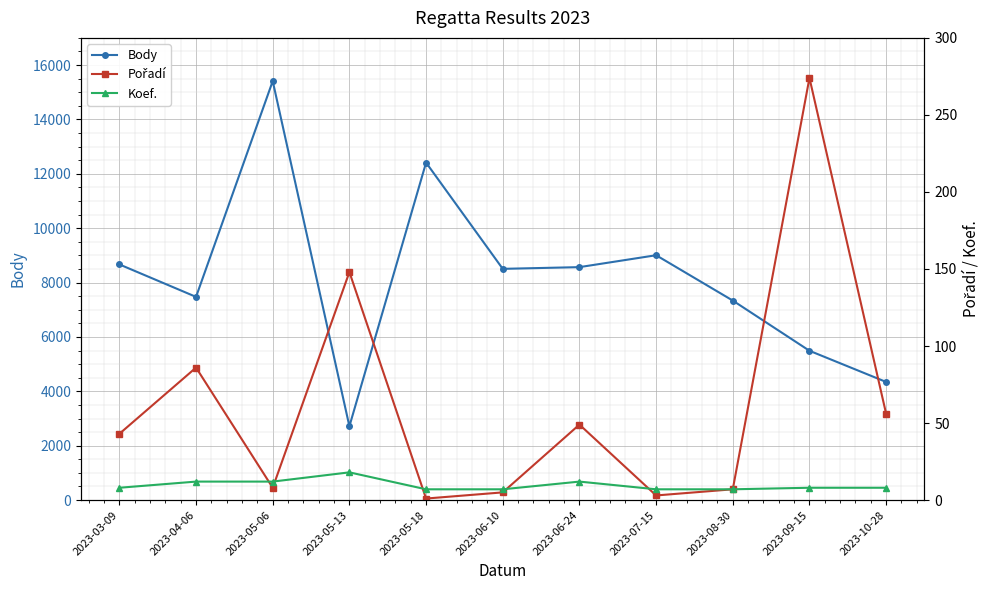

True or false: Body and Pořadí intersect in this chart.

False